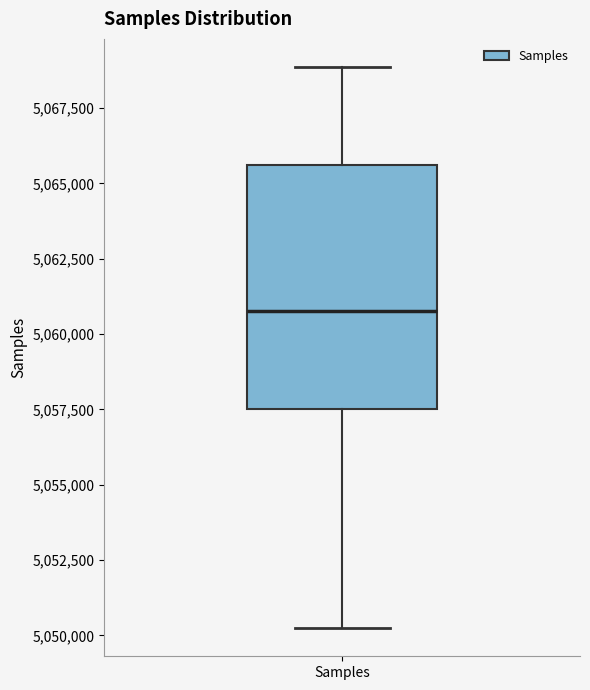

Transcribe this box plot: give where the median line is, the range the box spans, and where the two whiskers end, as read against the y-axis. The values are not printed on the chart, so give them approximately, as read against the axis.

median 5061000, box 5057500 to 5065500, whiskers 5050000 to 5069000